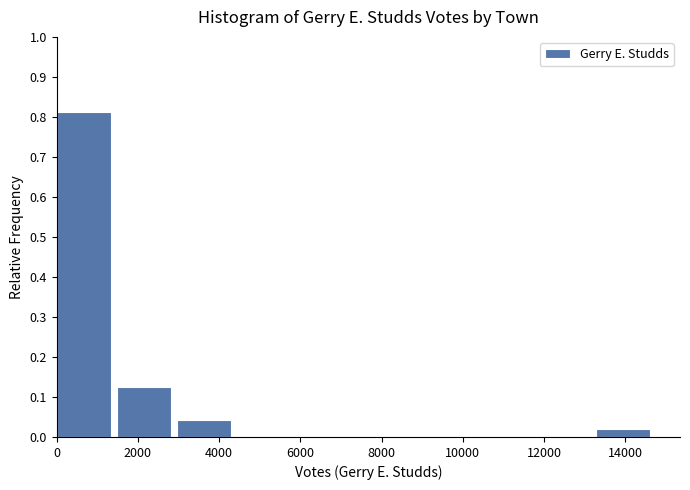

How tall is the bar that spans 3000 to 4400 on the x-axis? Neither the bar edges nor the heights are printed on the chart, so give them approximately, as read against the axes.

0.04